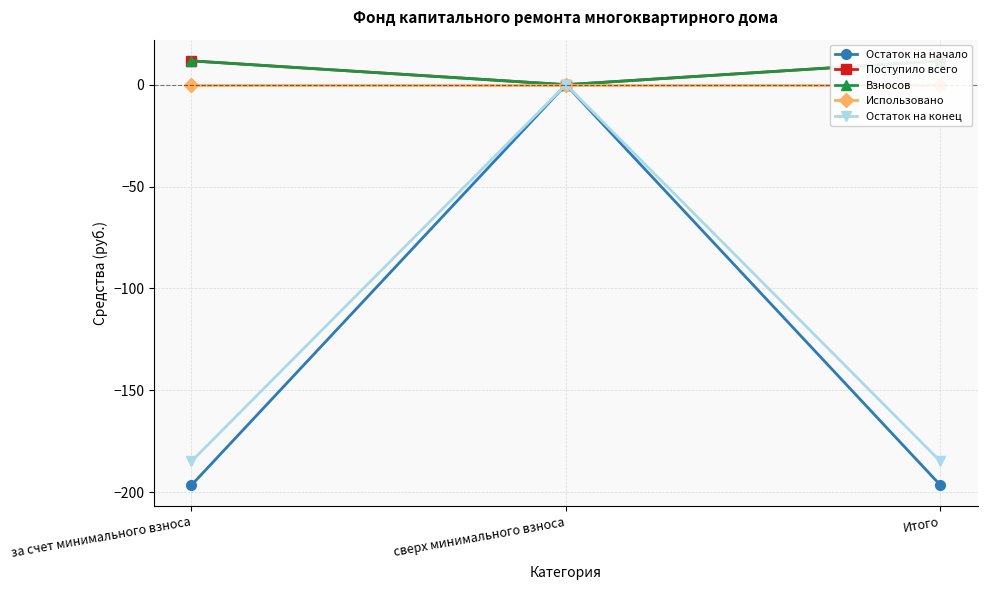

At Итого, list the series in order from largest to smallest.

Поступило всего, Взносов, Использовано, Остаток на конец, Остаток на начало